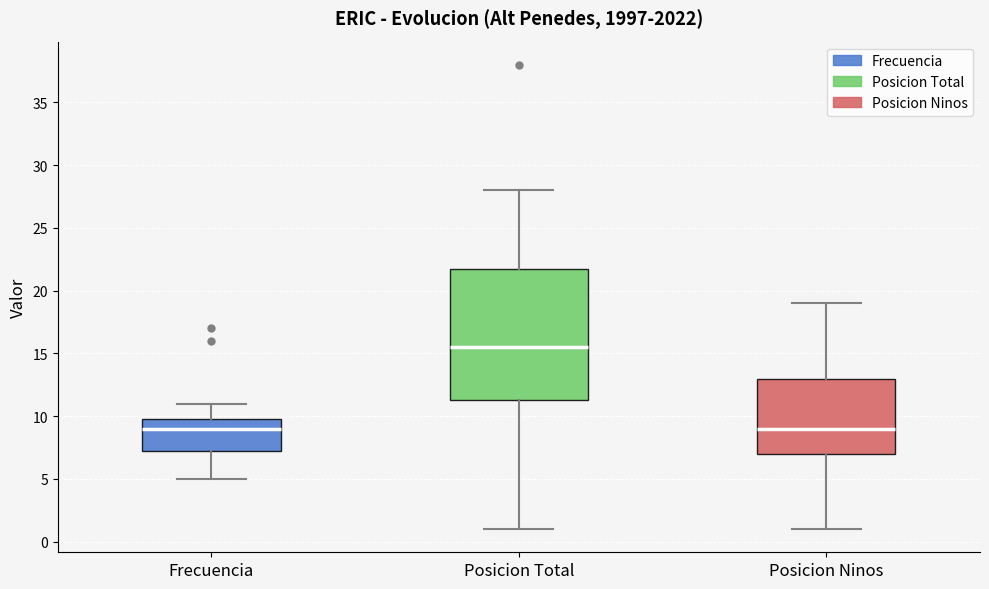

Reading left to right, transcribe this box plot: for each box, give where its median line is, the range the box spans, and where its two whiskers end, as read against the y-axis. The values are not printed on the chart, so give them approximately, as read against the axis.

Frecuencia: median 9.0, box 7.5 to 10.0, whiskers 5.0 to 11.0
Posicion Total: median 15.5, box 11.5 to 22.0, whiskers 1.0 to 28.0
Posicion Ninos: median 9.0, box 7.0 to 13.0, whiskers 1.0 to 19.0